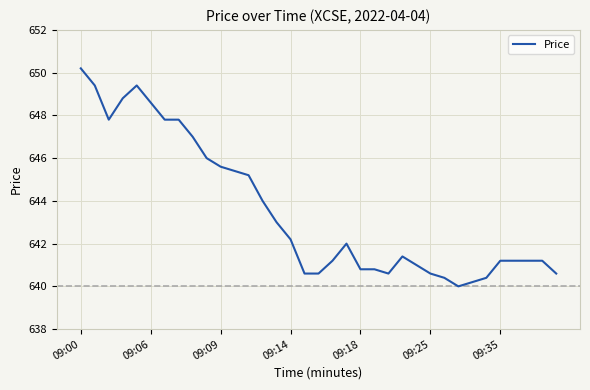

What is the maximum value shown in the chart?

650.2